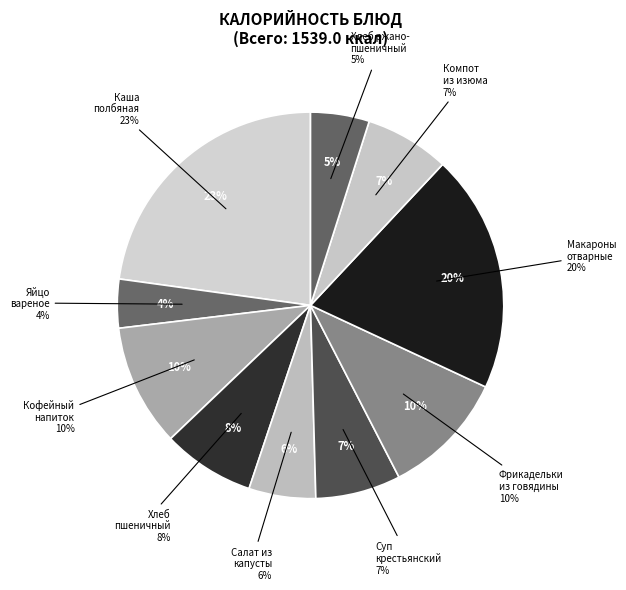

The Салат из белокочанной капусты slice represents 6% of the pie. True or false?

True